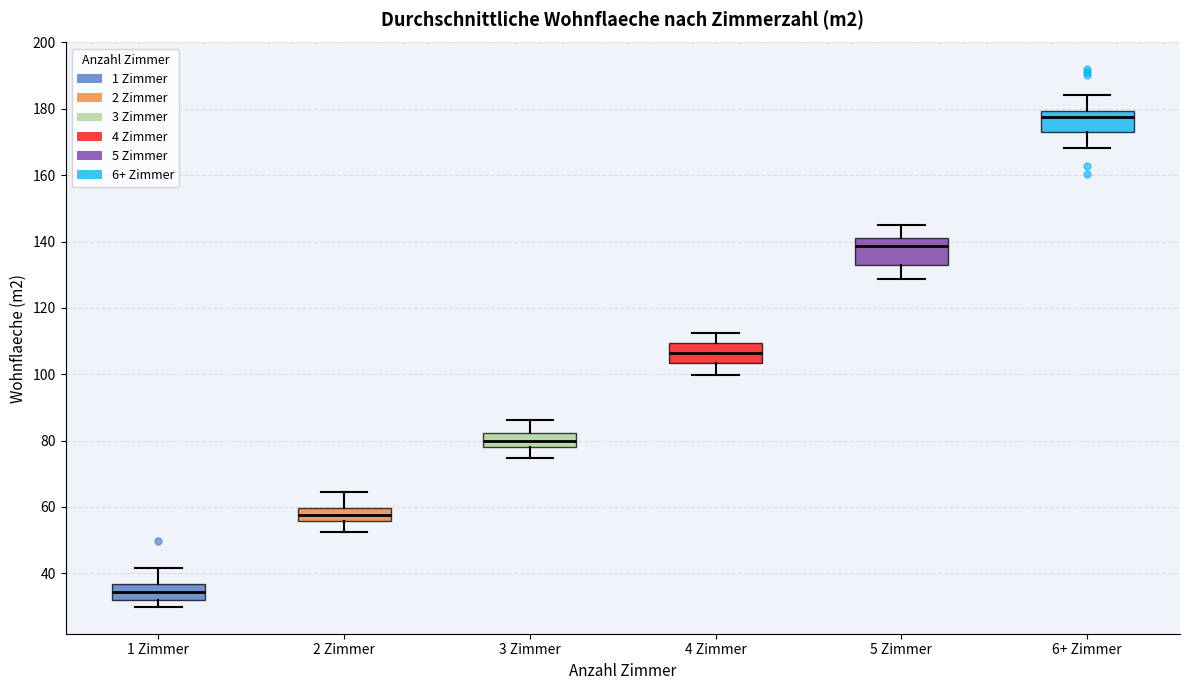

Reading left to right, transcribe this box plot: for each box, give where its median line is, the range the box spans, and where its two whiskers end, as read against the y-axis. The values are not printed on the chart, so give them approximately, as read against the axis.

1 Zimmer: median 34, box 32 to 36, whiskers 30 to 42
2 Zimmer: median 58, box 56 to 60, whiskers 52 to 64
3 Zimmer: median 80, box 78 to 82, whiskers 74 to 86
4 Zimmer: median 106, box 104 to 110, whiskers 100 to 112
5 Zimmer: median 138, box 132 to 142, whiskers 128 to 146
6+ Zimmer: median 178, box 174 to 180, whiskers 168 to 184